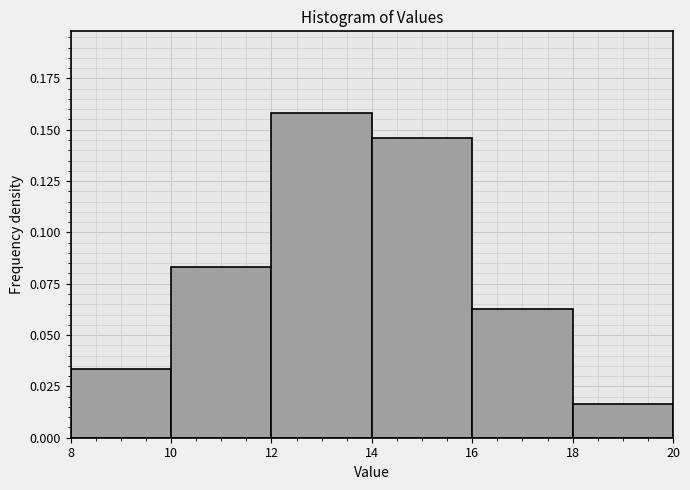

Over which range of the x-axis is the bar tallest?

12 to 14